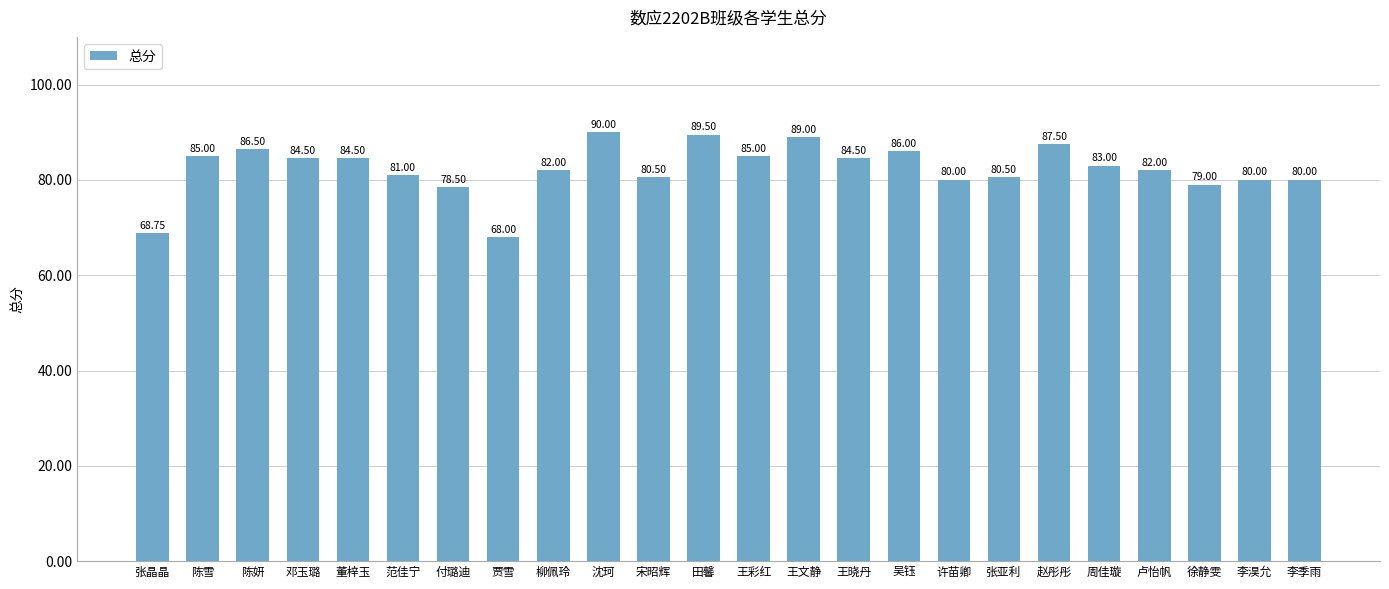

Which label corresponds to the largest value in the chart?

沈珂